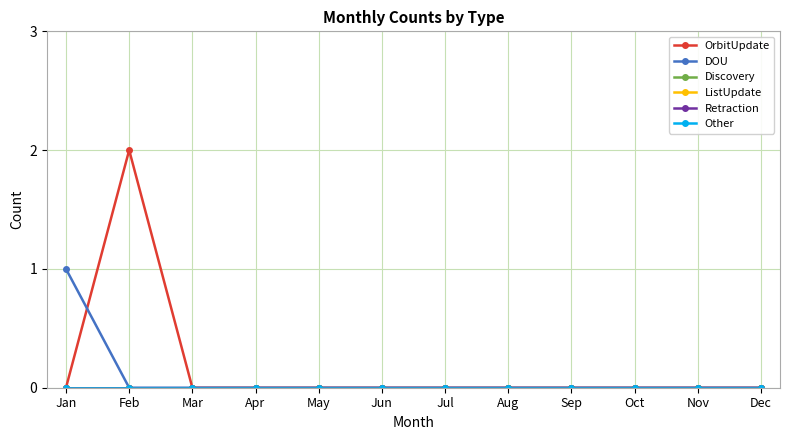

Reading left to right, list all the values displayed in this chart.

OrbitUpdate: 0	2	0	0	0	0	0	0	0	0	0	0
DOU: 1	0	0	0	0	0	0	0	0	0	0	0
Discovery: 0	0	0	0	0	0	0	0	0	0	0	0
ListUpdate: 0	0	0	0	0	0	0	0	0	0	0	0
Retraction: 0	0	0	0	0	0	0	0	0	0	0	0
Other: 0	0	0	0	0	0	0	0	0	0	0	0